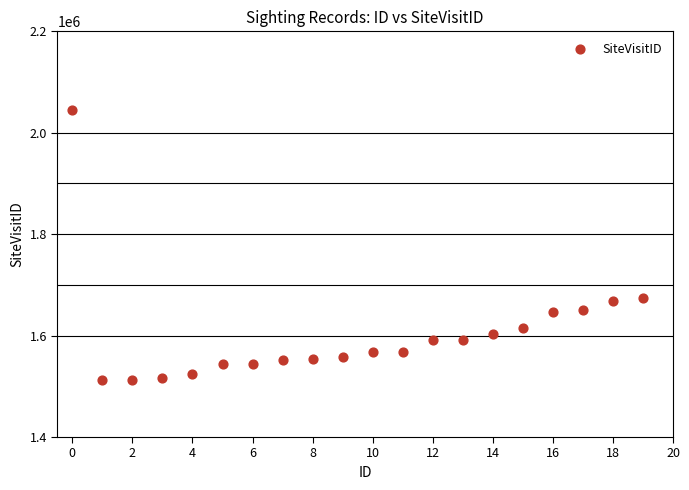

What is the range of Y values (max minus min)?

532357